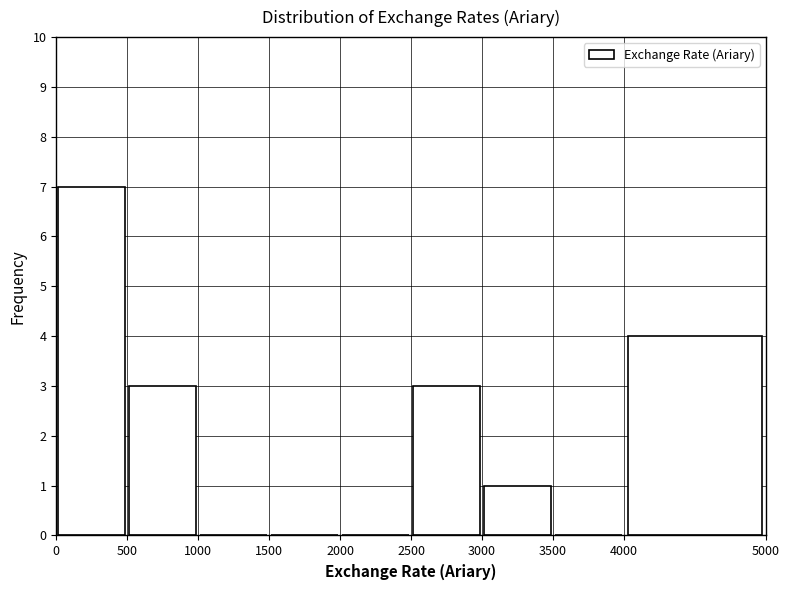

Reading left to right, transcribe this chart: for each bar, give the range it covers on the x-axis and its height. The values are not printed on the chart, so give them approximately, as read against the axis.

0 to 500: 7
500 to 1000: 3
1000 to 1500: 0
1500 to 2000: 0
2000 to 2500: 0
2500 to 3000: 3
3000 to 3500: 1
3500 to 4000: 0
4000 to 5000: 4